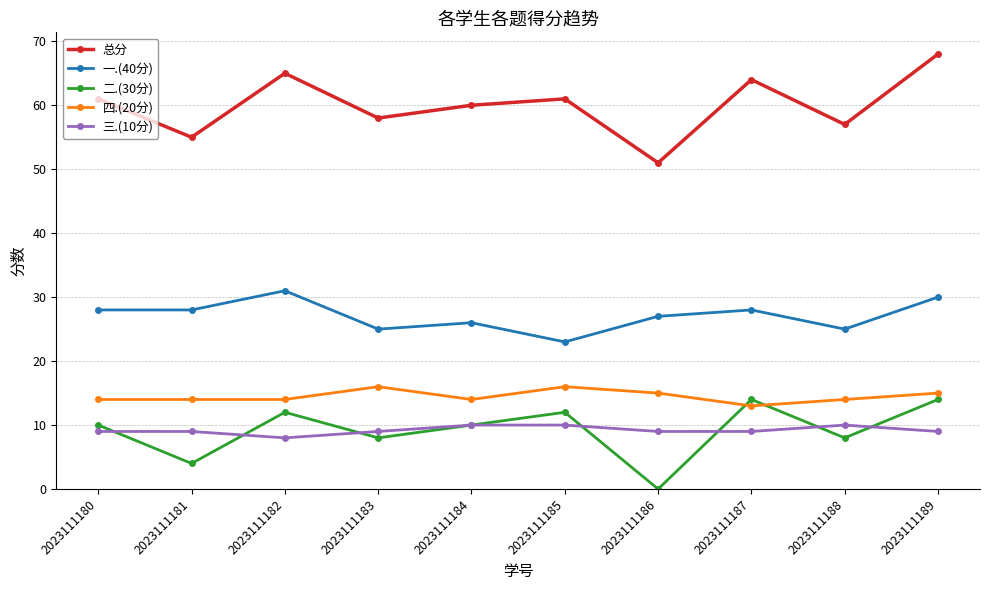

Which series changed the most between 2023111186 and 2023111189?

总分